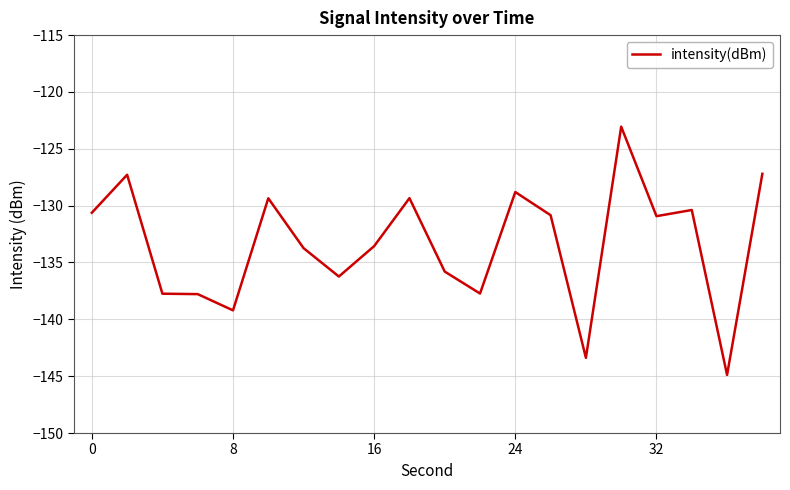

How many lines are shown in the chart?

1